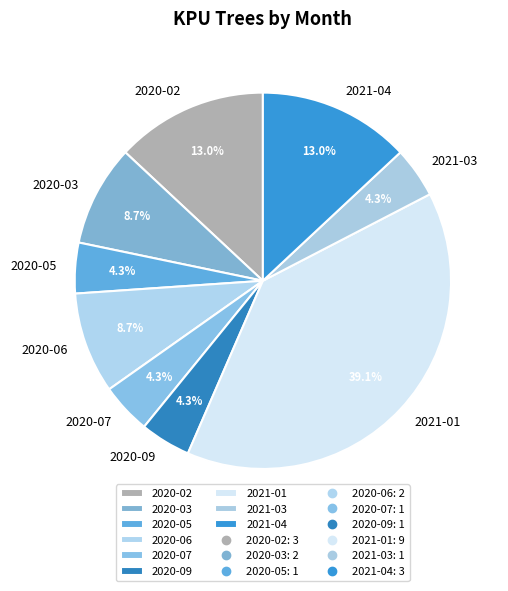

Approximately how many times larger is the value at 2021-03 compared to 2020-02?

0.3